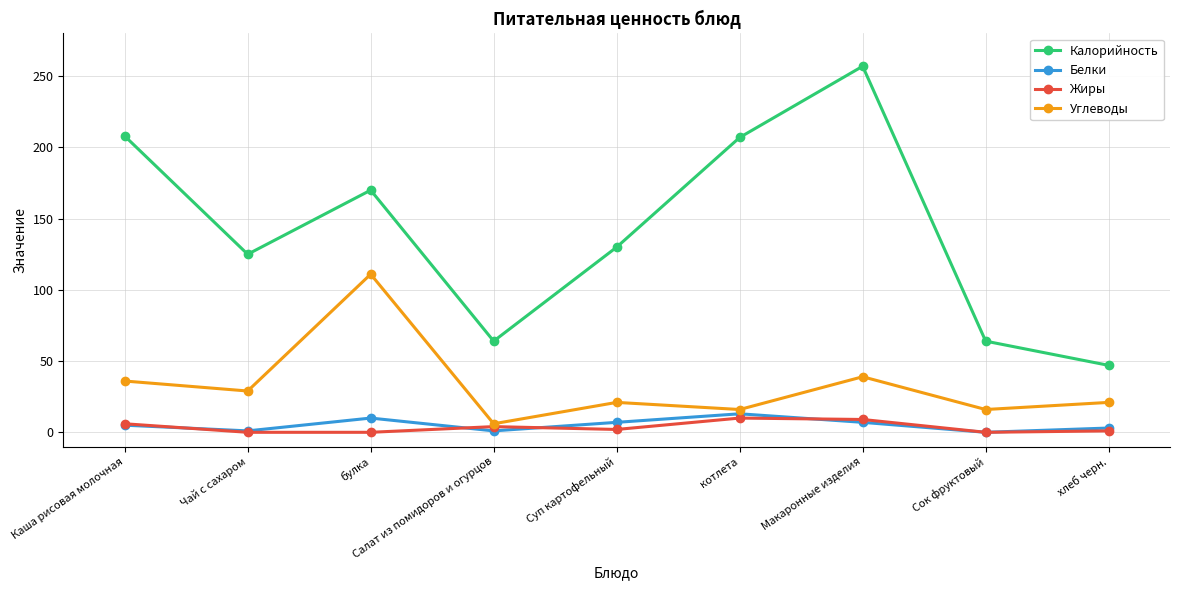

Rank the series by their maximum value, from highest to lowest.

Калорийность, Углеводы, Белки, Жиры